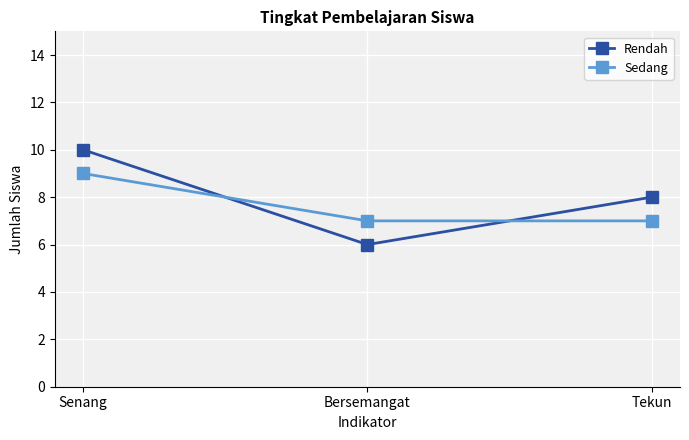

What is the difference between the highest and lowest values at Tekun?

1